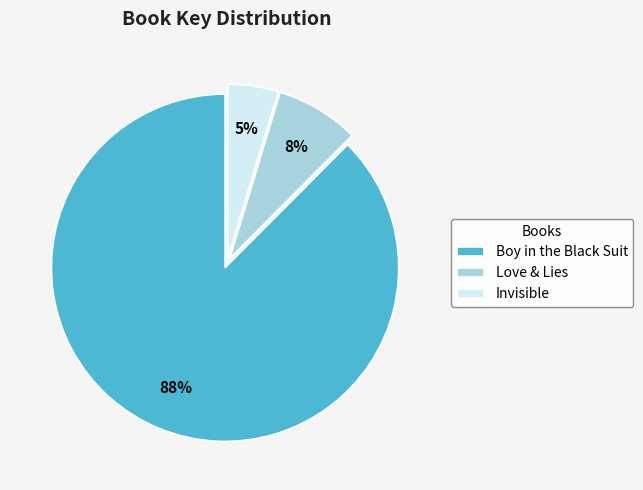

How many slices are in this pie chart?

3